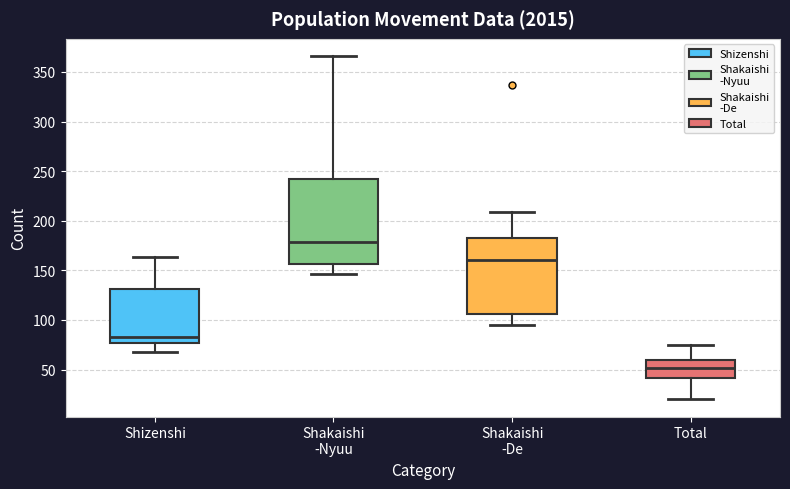

Comparing the boxes themselves (not the whiskers), which one is the tallest?

Shakaishi -Nyuu